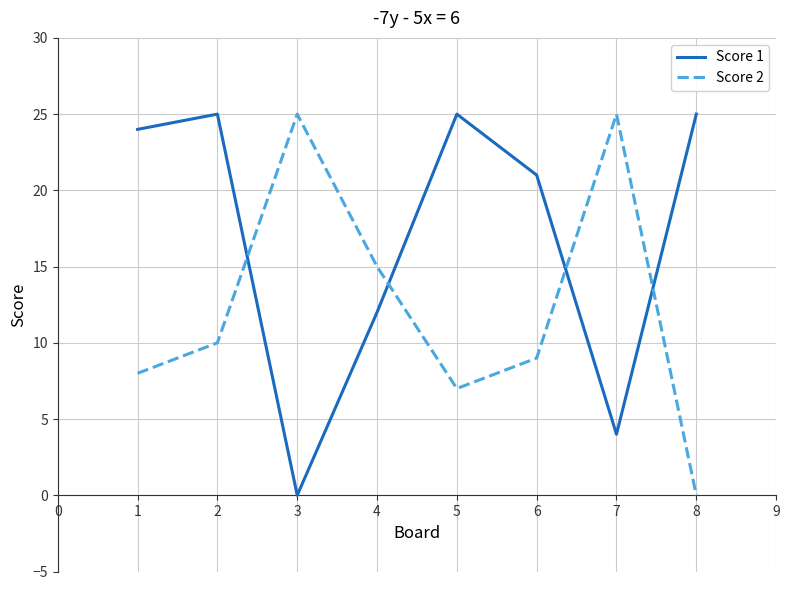

How many values in Score 1 are above zero?

7